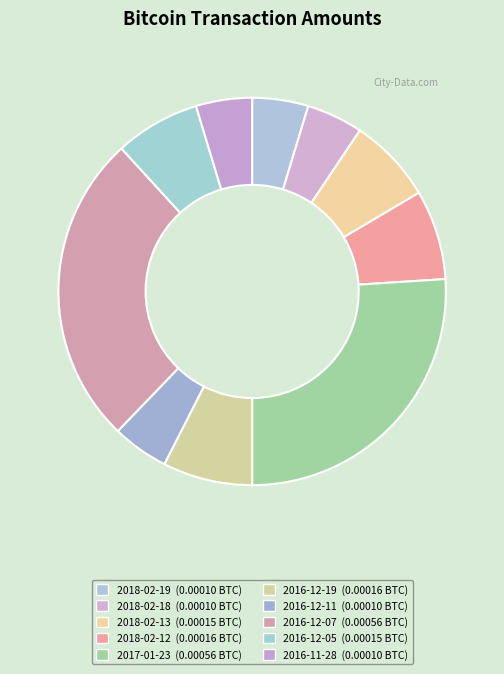

How many slices are in this pie chart?

10